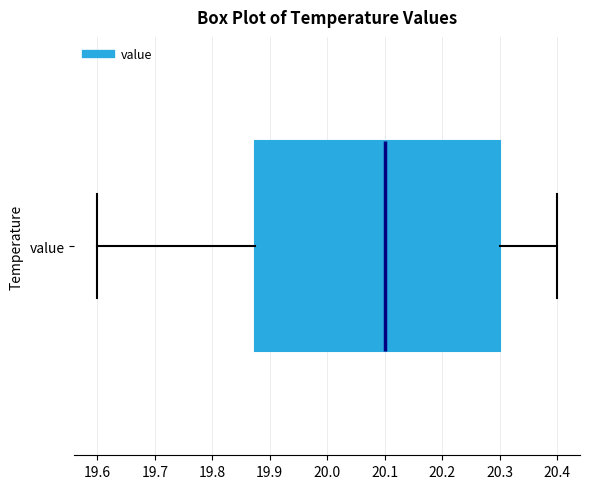

Where is the right edge of the box for value on the x-axis? The values are not printed on the chart, so give them approximately, as read against the axis.

20.30